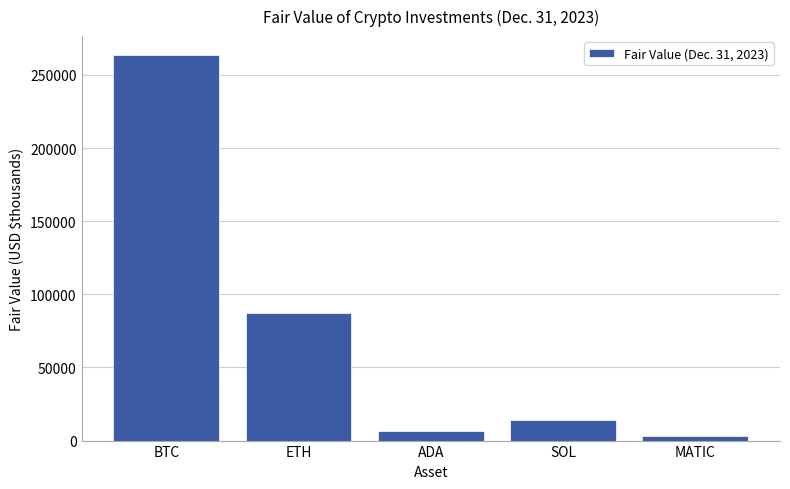

Reading left to right, extract all data points from this chart.

263351	87098	6683	13739	2915